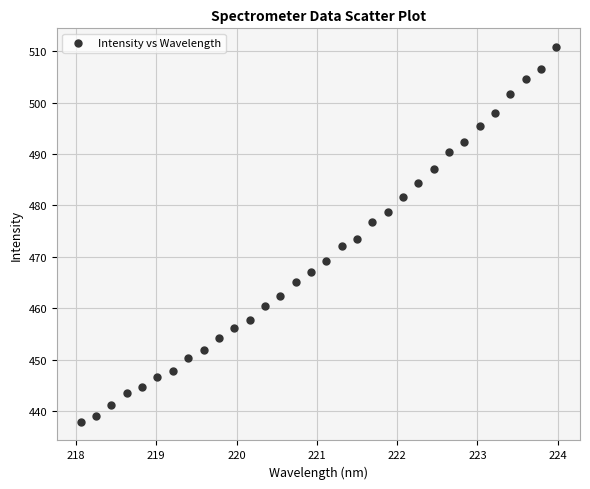

What is the range of X values (max minus min)?

5.9